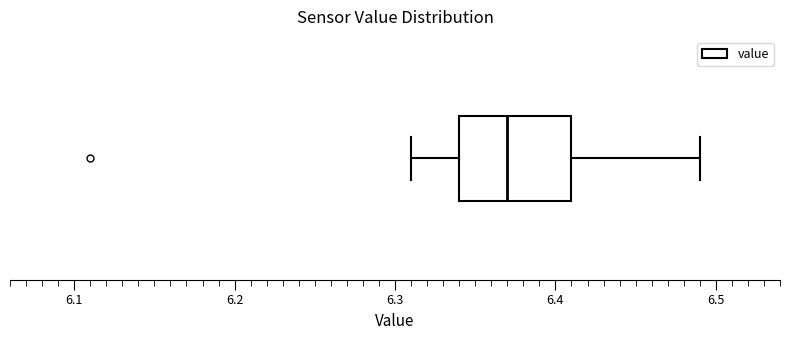

Where is the left edge of the box on the x-axis? The values are not printed on the chart, so give them approximately, as read against the axis.

6.34